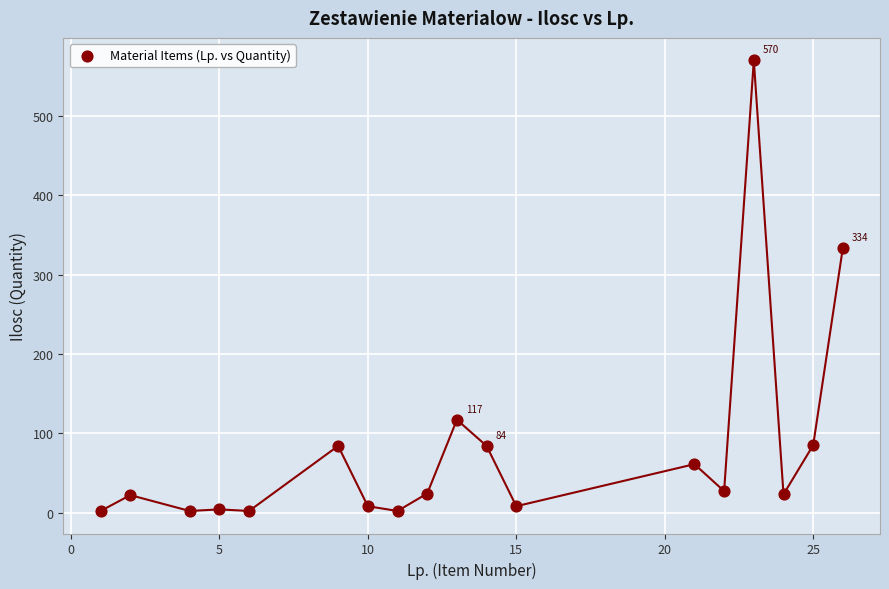

What Y value in the scatter plot is closest to 286?

334